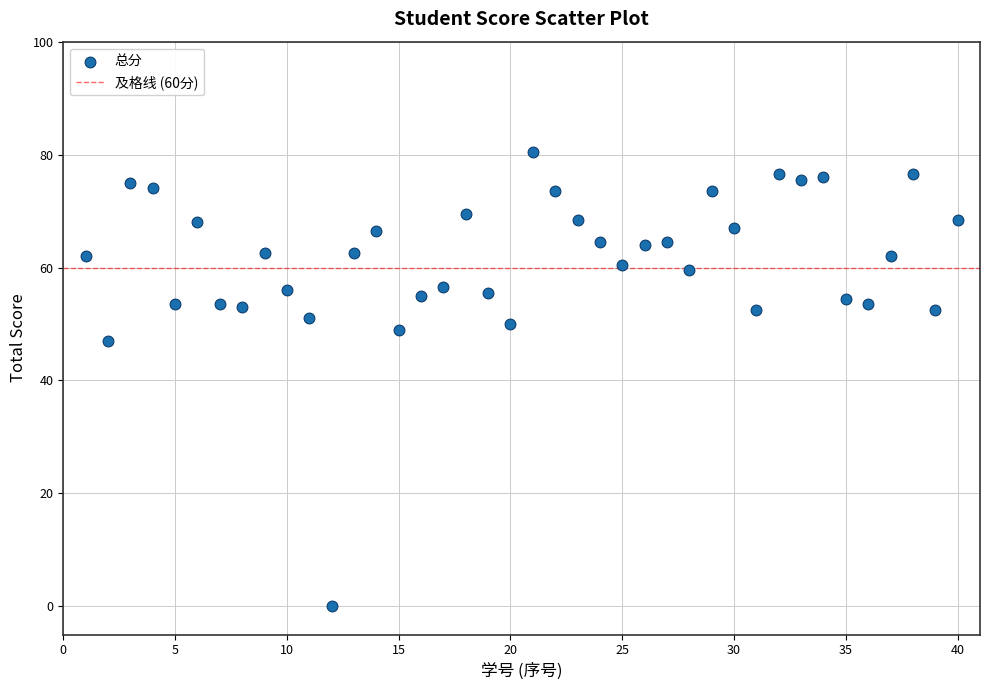

What Y value in the scatter plot is closest to 40?

47.0